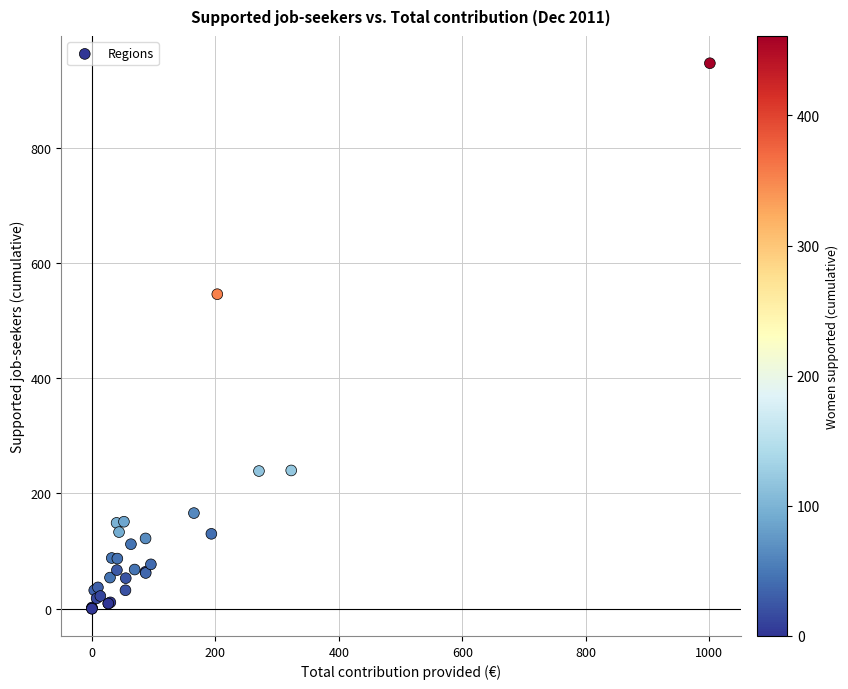

What Y value in the scatter plot is closest to 473?

546